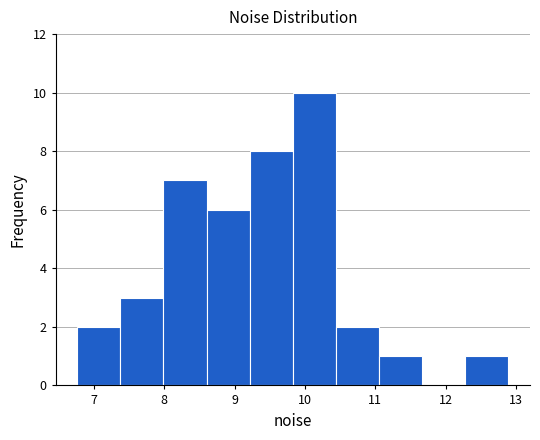

Reading left to right, list every bar in this chart as the range it spans on the x-axis followed by its height. Neither the bar edges nor the heights are printed on the chart, so give them approximately, as read against the axes.

6.8 to 7.4: 2
7.4 to 8.0: 3
8.0 to 8.6: 7
8.6 to 9.2: 6
9.2 to 9.8: 8
9.8 to 10.4: 10
10.4 to 11.1: 2
11.1 to 11.7: 1
11.7 to 12.3: 0
12.3 to 12.9: 1